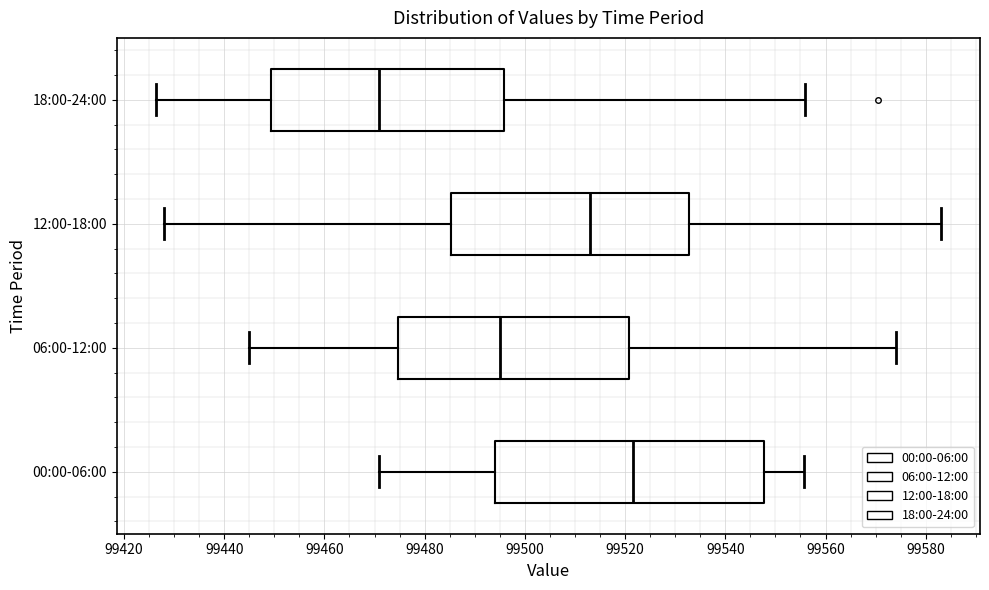

Which box is the widest, from its left edge to its right edge?

00:00-06:00